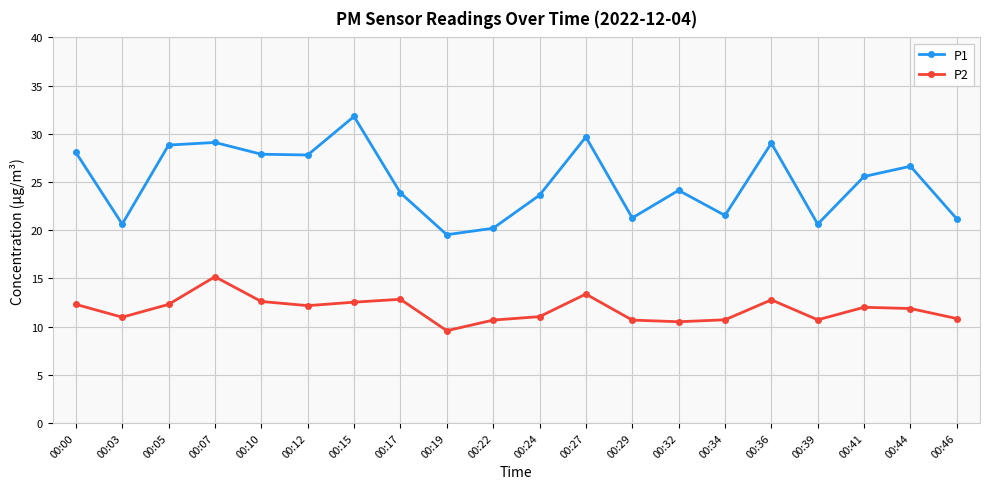

Is the value of P1 at 00:41 greater than the value of P2 at 00:12?

Yes